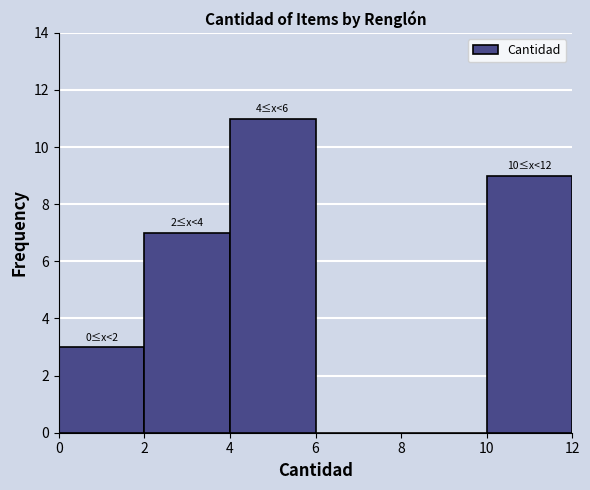

Over which range of the x-axis is the bar tallest?

4 to 6